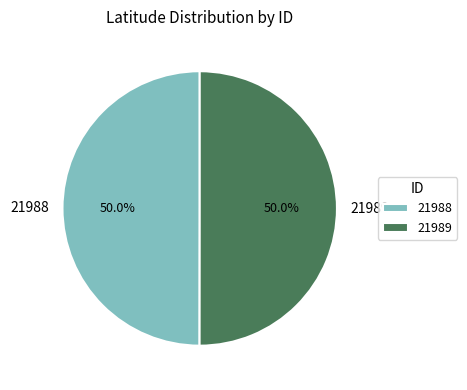

The 21988 slice represents 50% of the pie. True or false?

True